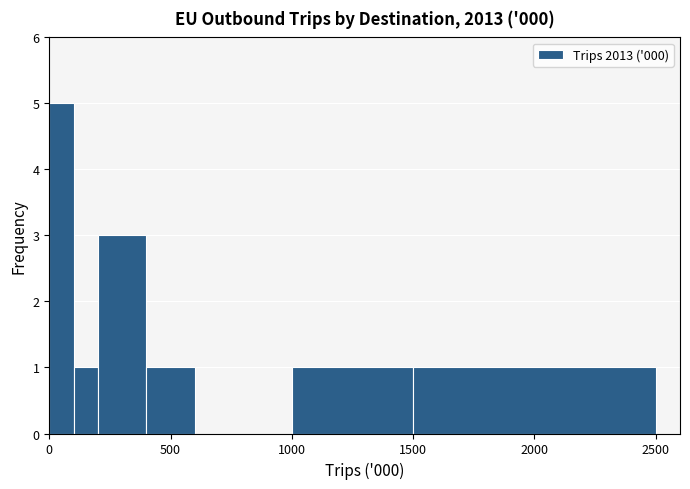

Read against the x-axis, roughly where is the centre of the tallest bar?

50